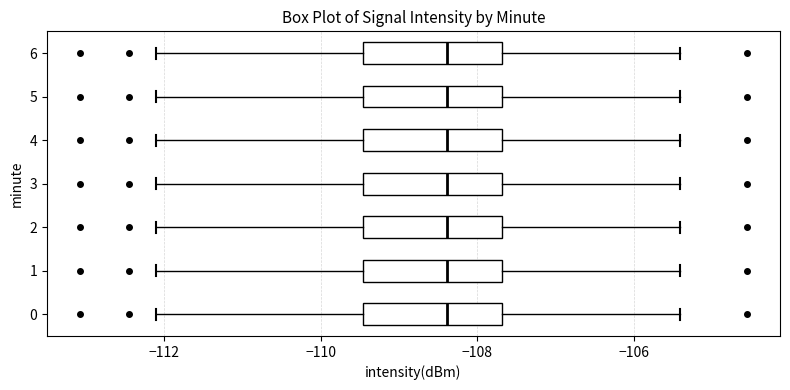

Reading bottom to top, transcribe this box plot: for each box, give where its median line is, the range the box spans, and where its two whiskers end, as read against the x-axis. The values are not printed on the chart, so give them approximately, as read against the axis.

0: median -108.4, box -109.4 to -107.6, whiskers -112.0 to -105.4
1: median -108.4, box -109.4 to -107.6, whiskers -112.0 to -105.4
2: median -108.4, box -109.4 to -107.6, whiskers -112.0 to -105.4
3: median -108.4, box -109.4 to -107.6, whiskers -112.0 to -105.4
4: median -108.4, box -109.4 to -107.6, whiskers -112.0 to -105.4
5: median -108.4, box -109.4 to -107.6, whiskers -112.0 to -105.4
6: median -108.4, box -109.4 to -107.6, whiskers -112.0 to -105.4